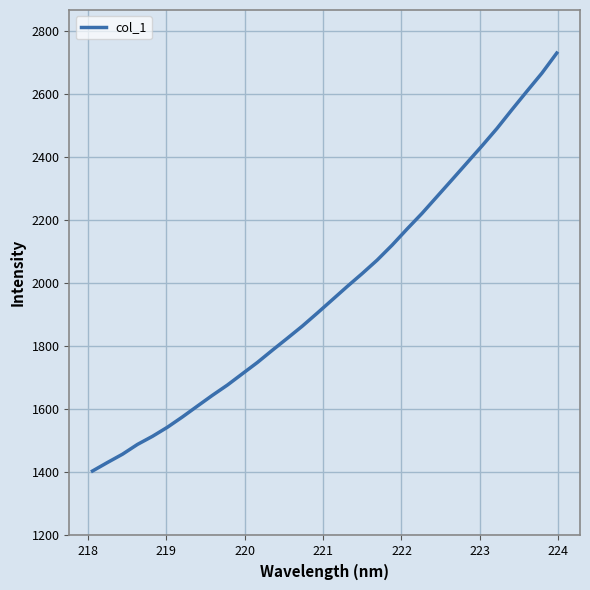

What is the greatest value displayed?

2729.2